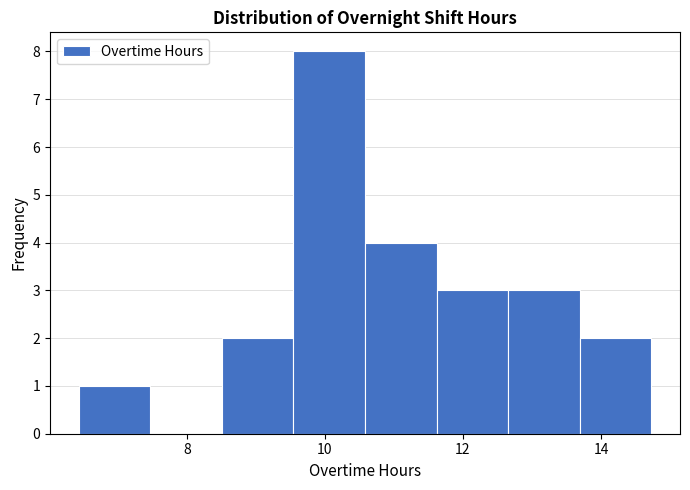

Over which range of the x-axis is the bar tallest?

9.6 to 10.6